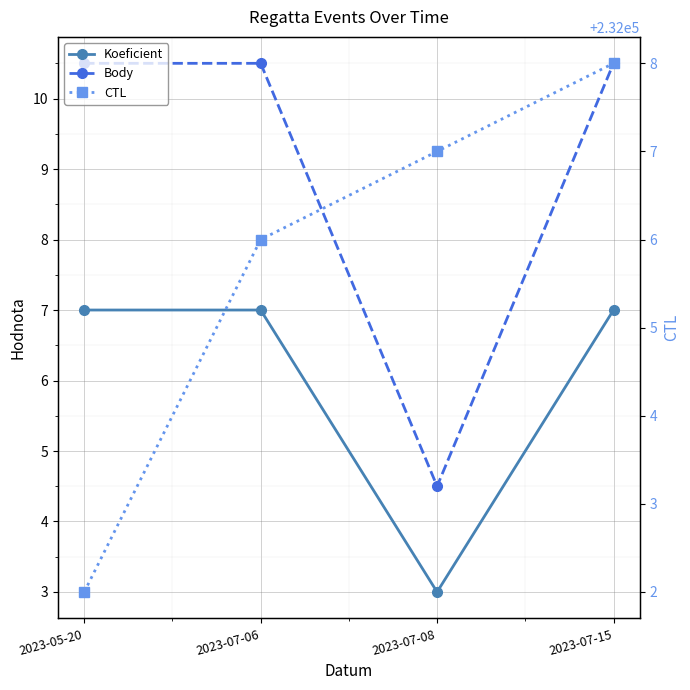

Rank the series at 2023-07-15 from highest to lowest value.

CTL, Body, Koeficient